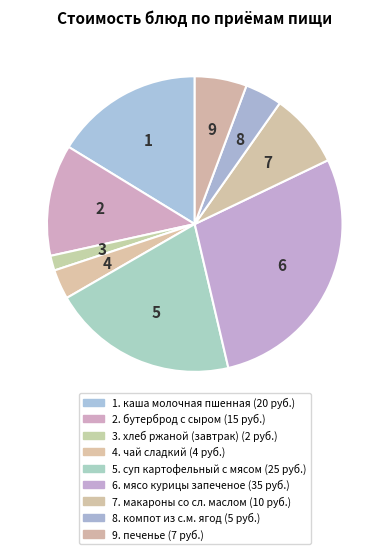

Is there a majority slice in this chart?

No